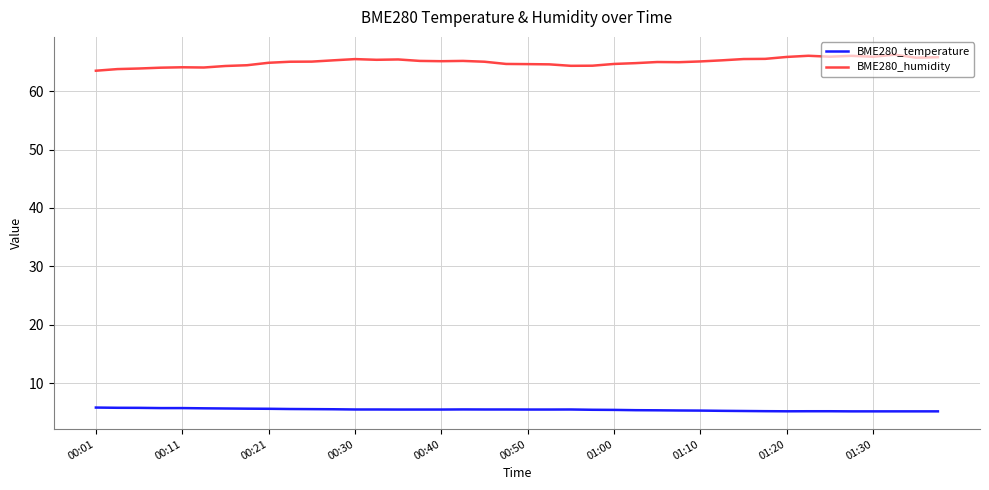

True or false: BME280_temperature and BME280_humidity cross at least once.

False